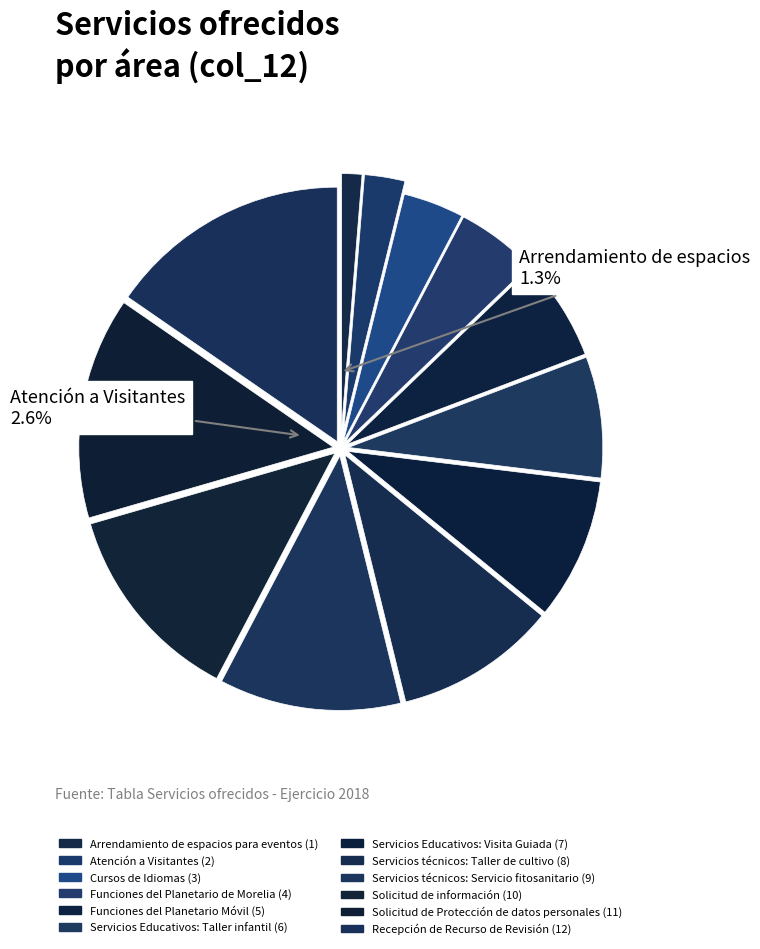

Which category has the biggest portion of the pie?

Recepción de Recurso de Revisión